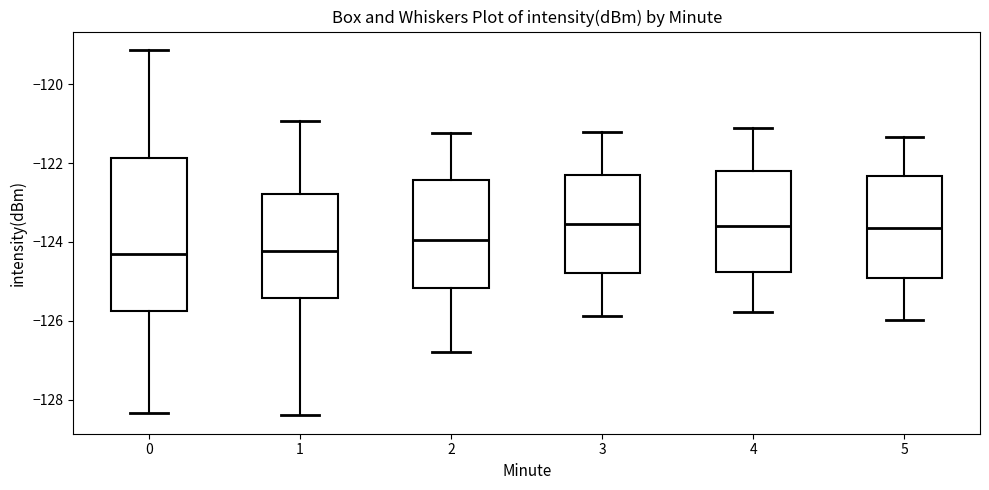

Which box is the tallest, from its lower edge to its upper edge?

0